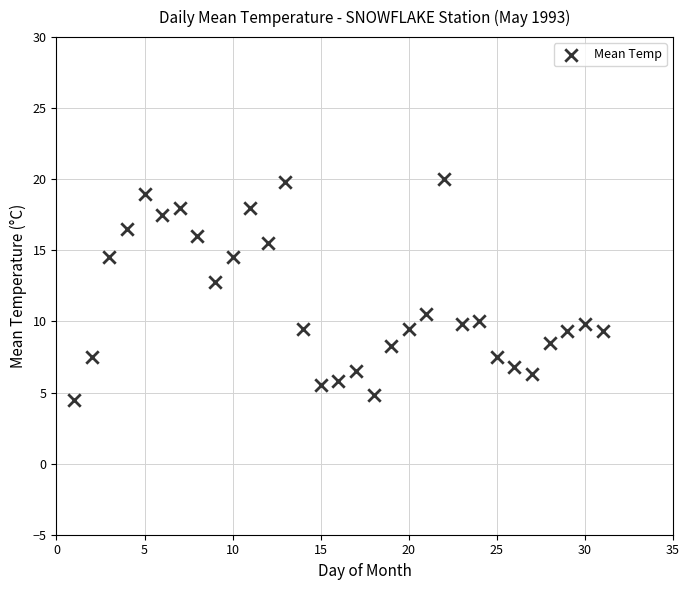

What is the range of X values (max minus min)?

30.0